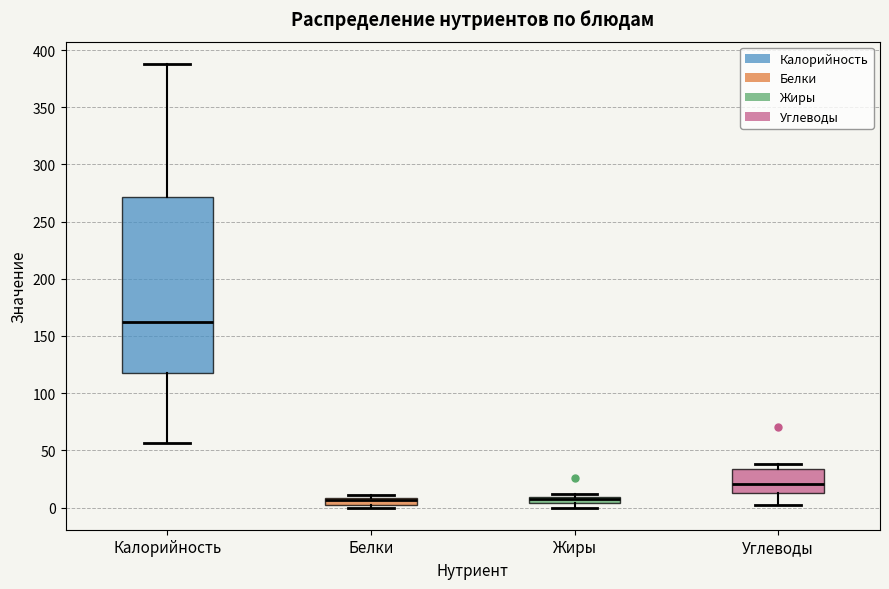

Comparing the boxes themselves (not the whiskers), which one is the tallest?

Калорийность